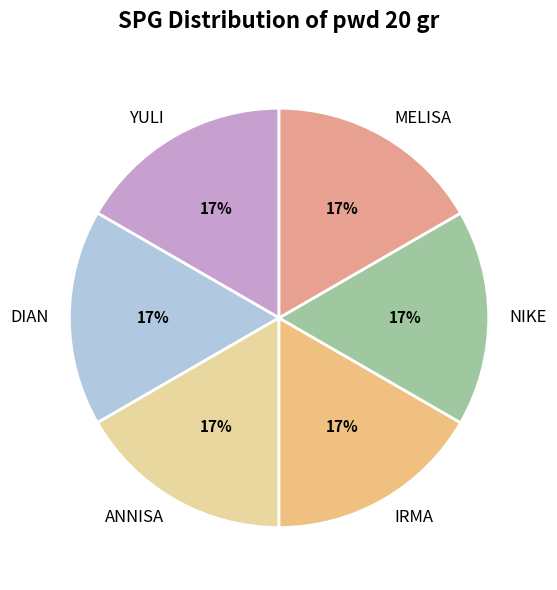

Is it true that IRMA is 6% of the pie?

False